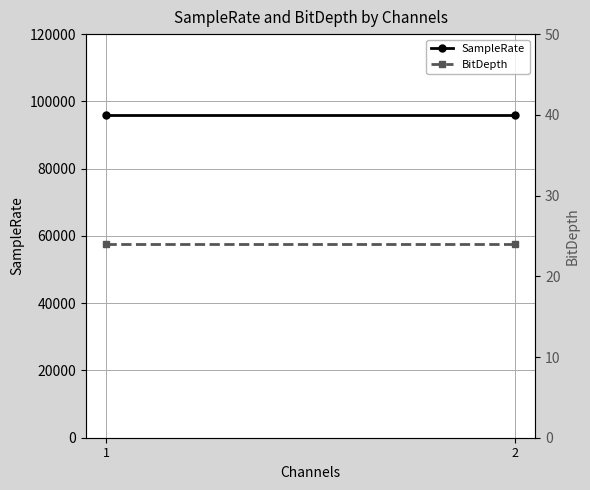

What is the spread (max minus min) of values at 1?

95976